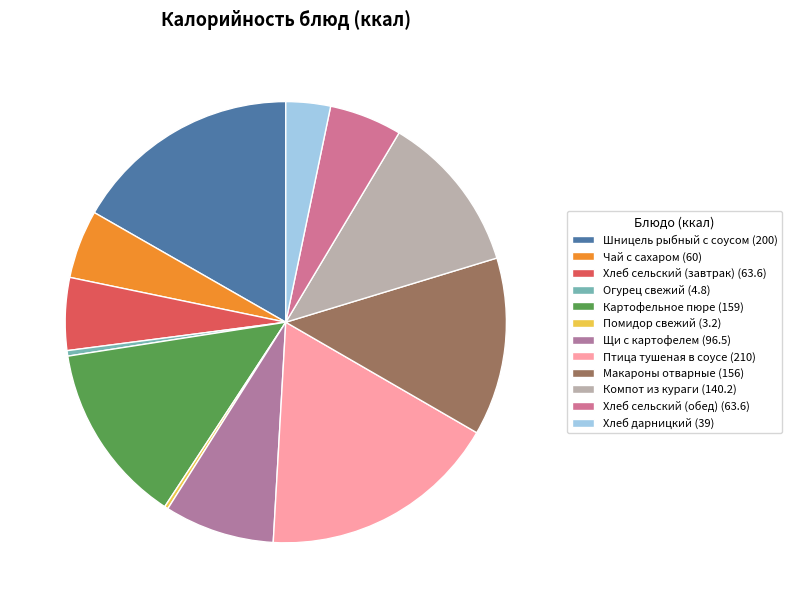

Rank the categories by value from highest to lowest.

Птица тушеная в соусе, Шницель рыбный с соусом, Картофельное пюре, Макароны отварные, Компот из кураги, Щи с картофелем, Хлеб сельский (завтрак), Хлеб сельский (обед), Чай с сахаром, Хлеб дарницкий, Огурец свежий, Помидор свежий